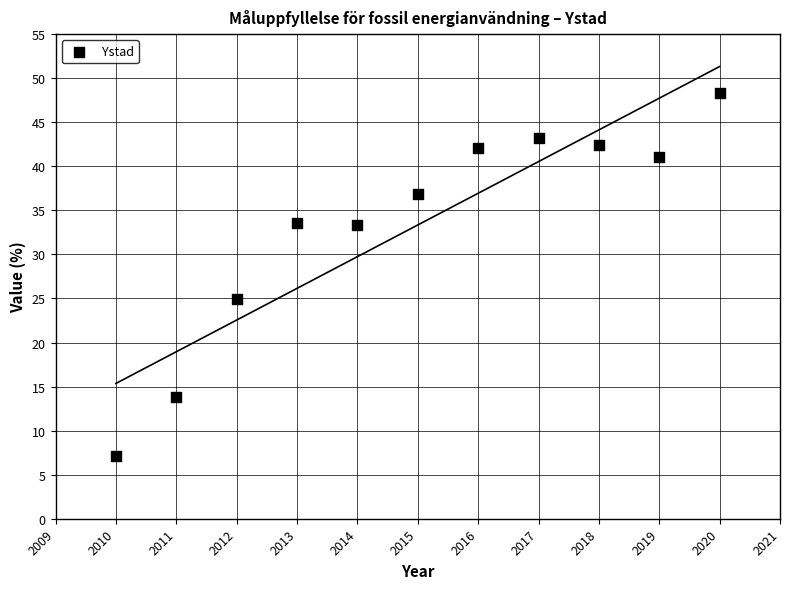

What Y value in the scatter plot is closest to 27?

24.9